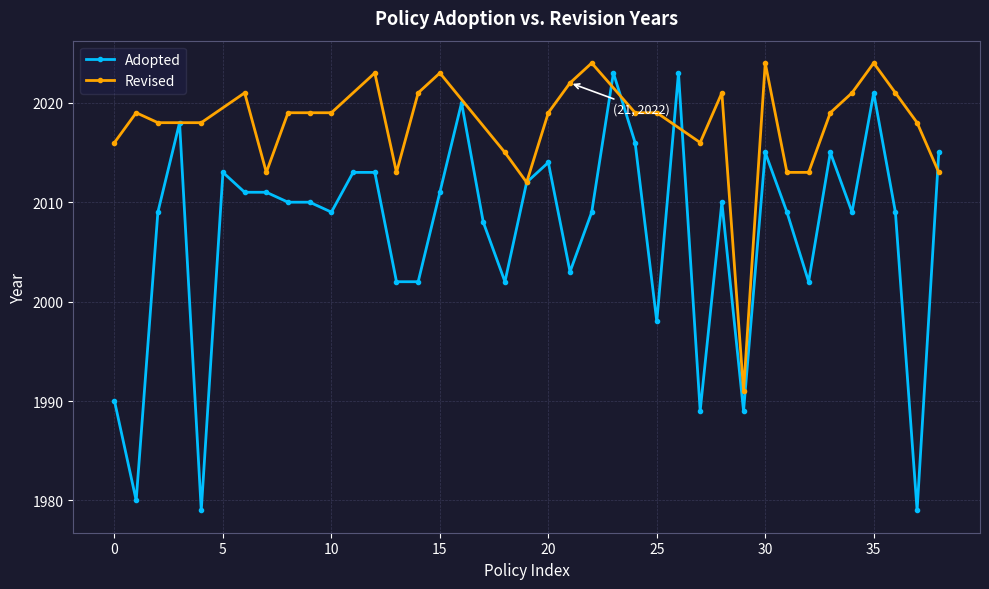

The chart shows a value of 642 at 19. True or false?

False